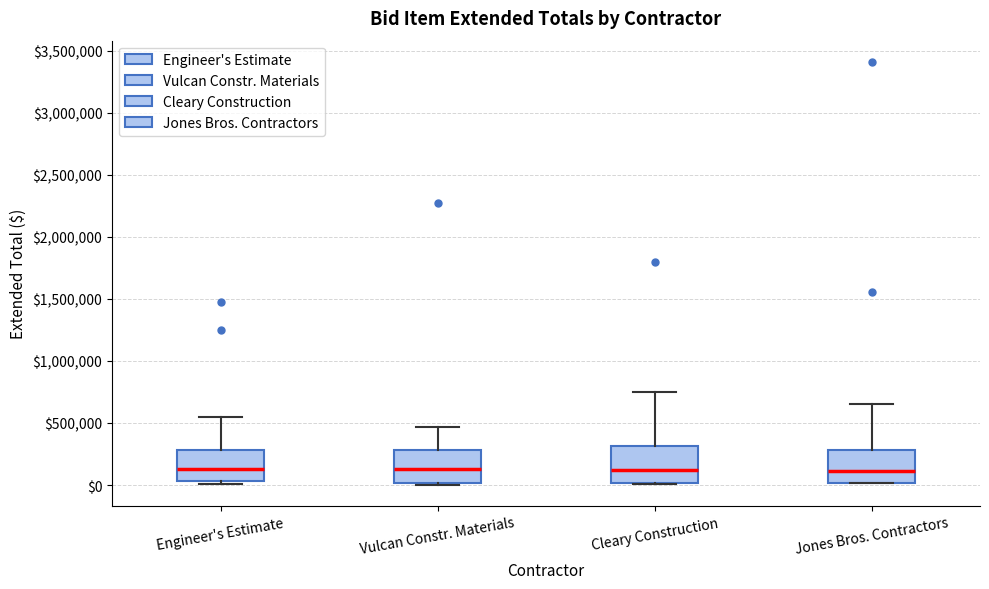

Reading left to right, transcribe this box plot: for each box, give where its median line is, the range the box spans, and where its two whiskers end, as read against the y-axis. The values are not printed on the chart, so give them approximately, as read against the axis.

Engineer's Estimate: median 150000, box 50000 to 300000, whiskers 0 to 550000
Vulcan Constr. Materials: median 150000, box 0 to 300000, whiskers 0 to 450000
Cleary Construction: median 150000, box 0 to 300000, whiskers 0 to 750000
Jones Bros. Contractors: median 100000, box 0 to 300000, whiskers 0 to 650000